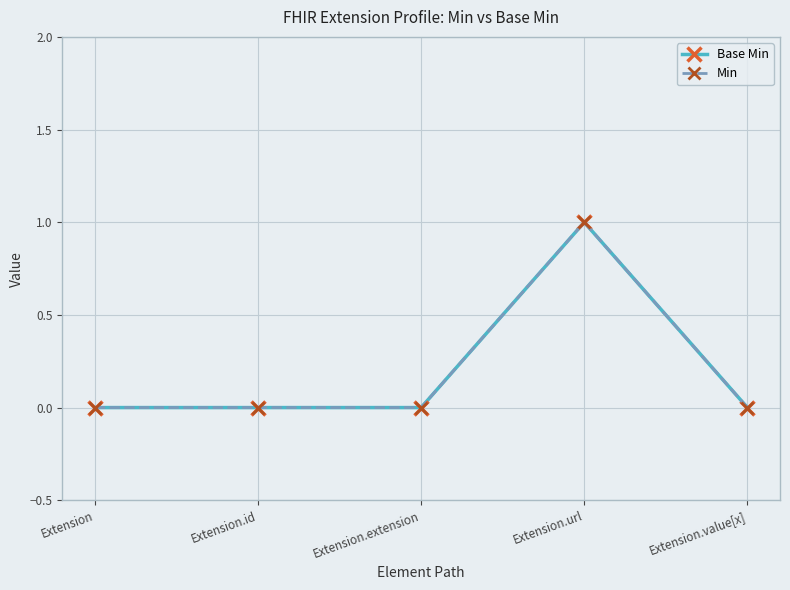

Between Extension.id and Extension.url, which is larger?

Extension.url